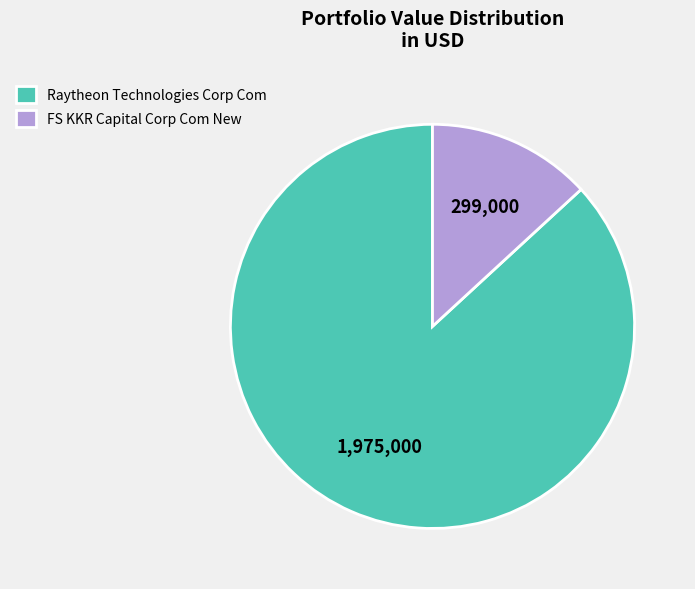

Which has a higher value, Raytheon Technologies Corp Com or FS KKR Capital Corp Com New?

Raytheon Technologies Corp Com